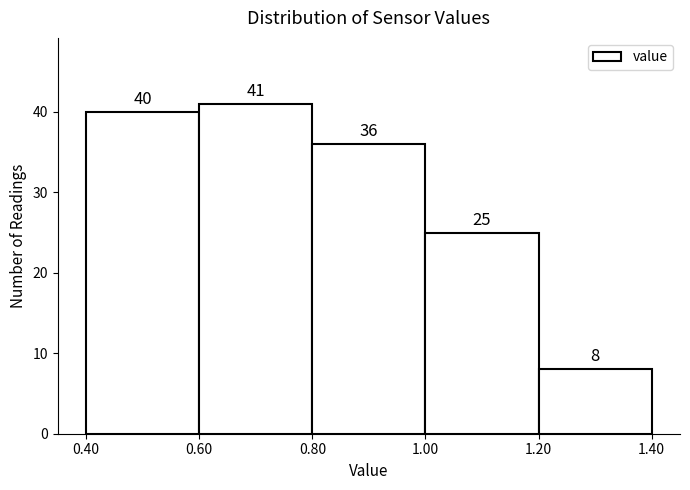

Reading left to right, transcribe this chart: for each bar, give the range it covers on the x-axis and its height.

0.40 to 0.60: 40
0.60 to 0.80: 41
0.80 to 1.00: 36
1.00 to 1.20: 25
1.20 to 1.40: 8